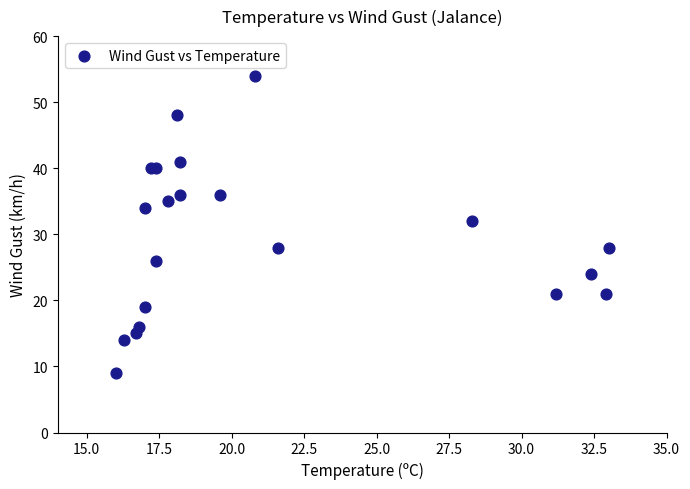

What Y value in the scatter plot is closest to 31?

32